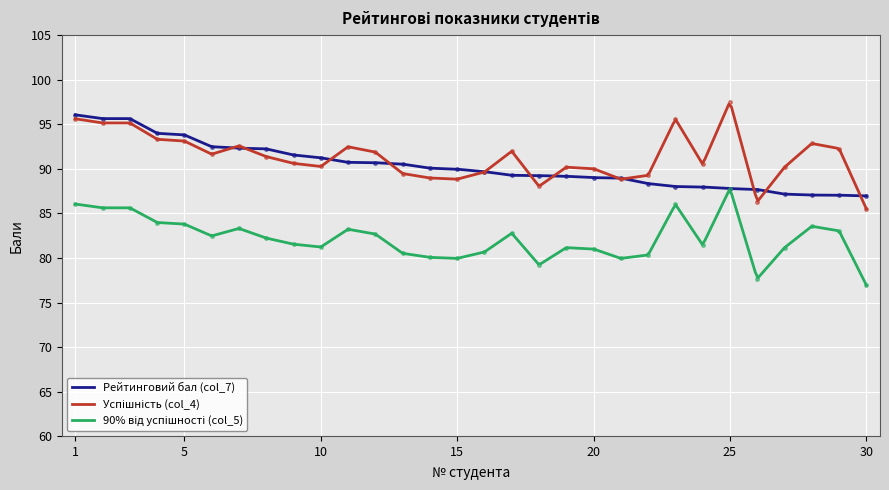

At how many categories does at least one series exceed 88?

28